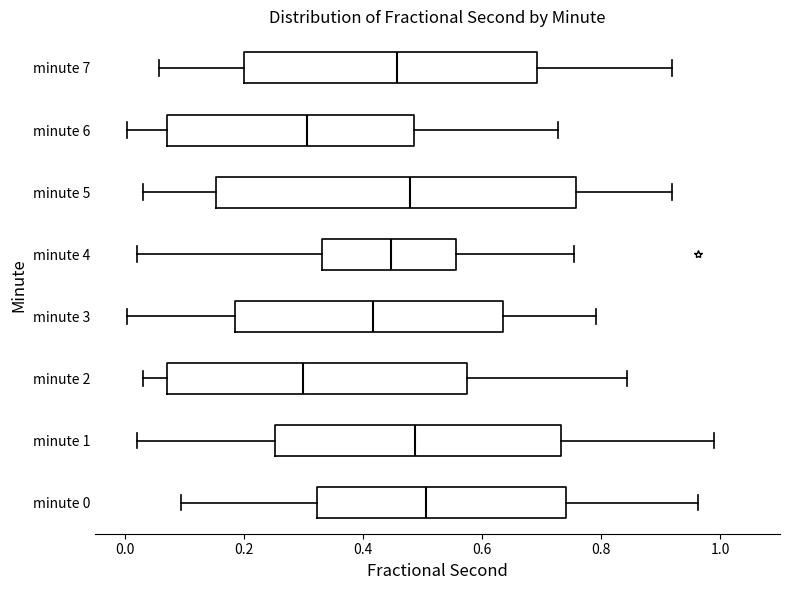

Comparing the boxes themselves (not the whiskers), which one is the widest?

minute 5